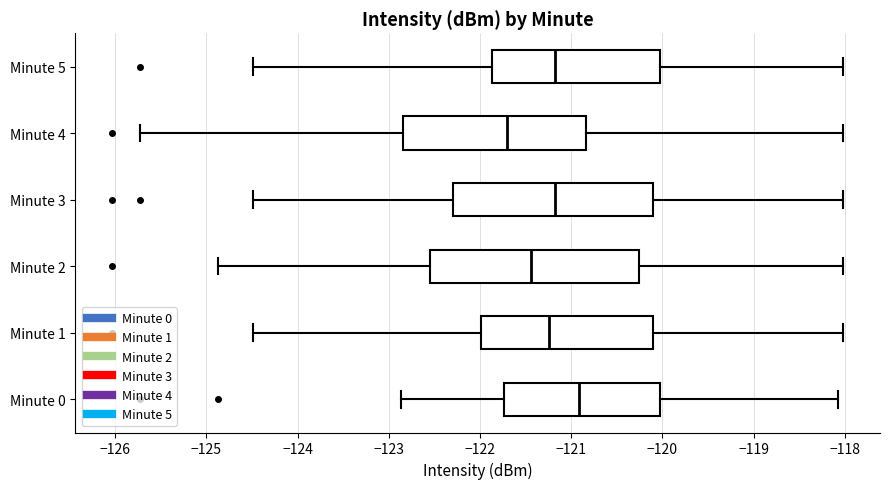

Reading bottom to top, read every box against the x-axis: the position of its median line, the range the box covers, and the ends of its whiskers. The values are not printed on the chart, so give them approximately, as read against the axis.

Minute 0: median -120.9, box -121.7 to -120.0, whiskers -122.9 to -118.1
Minute 1: median -121.2, box -122.0 to -120.1, whiskers -124.5 to -118.0
Minute 2: median -121.4, box -122.5 to -120.3, whiskers -124.9 to -118.0
Minute 3: median -121.2, box -122.3 to -120.1, whiskers -124.5 to -118.0
Minute 4: median -121.7, box -122.8 to -120.8, whiskers -125.7 to -118.0
Minute 5: median -121.2, box -121.9 to -120.0, whiskers -124.5 to -118.0